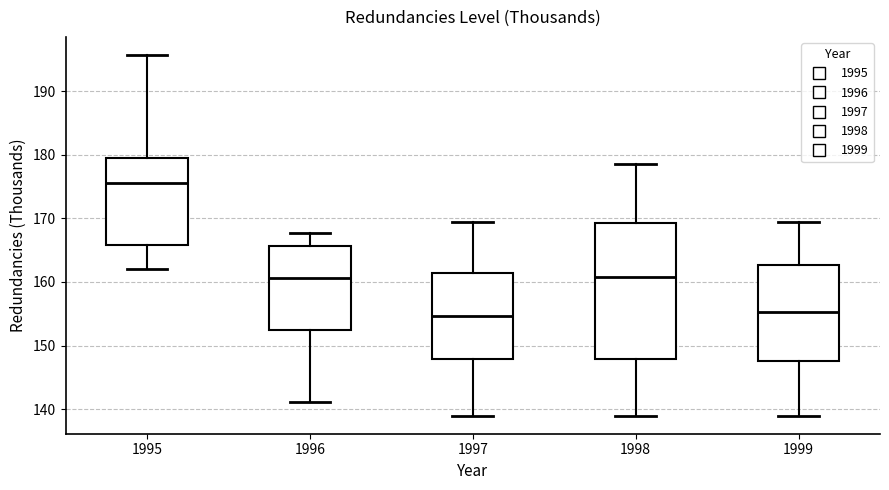

Reading left to right, read every box against the y-axis: the position of its median line, the range the box covers, and the ends of its whiskers. The values are not printed on the chart, so give them approximately, as read against the axis.

1995: median 176, box 166 to 180, whiskers 162 to 196
1996: median 161, box 153 to 166, whiskers 141 to 168
1997: median 155, box 148 to 161, whiskers 139 to 169
1998: median 161, box 148 to 169, whiskers 139 to 179
1999: median 155, box 148 to 163, whiskers 139 to 169